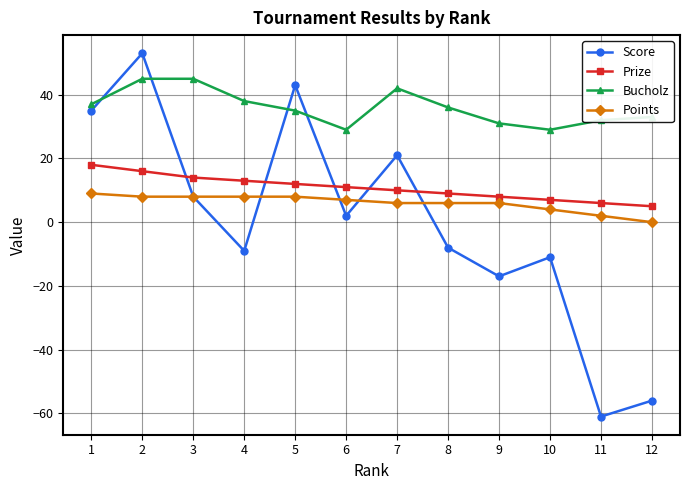

Which series has the widest spread of values?

Score